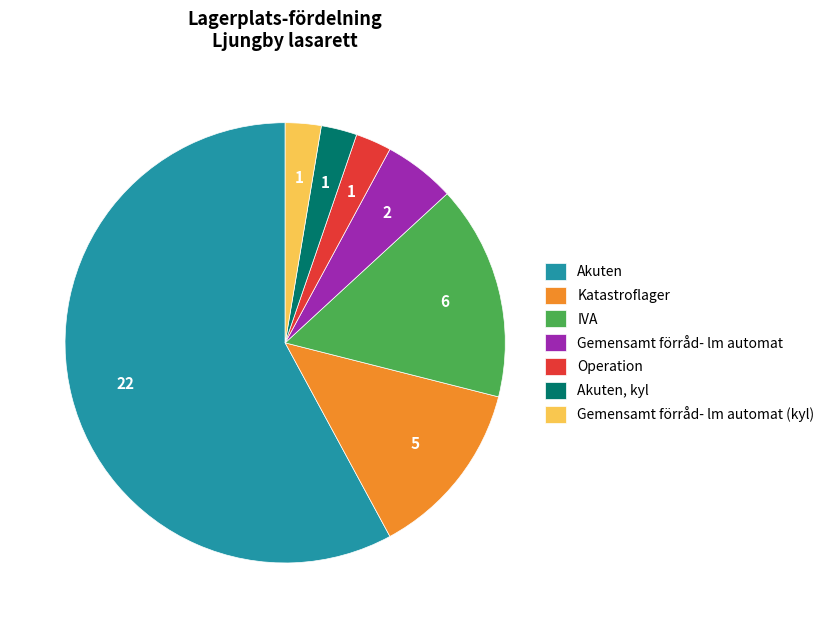

Does Gemensamt förråd- lm automat represent more than half of the total?

No